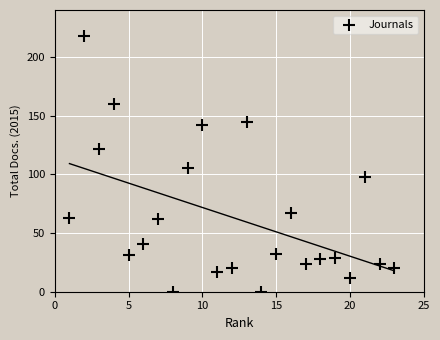

What Y value in the scatter plot is closest to 109?

105